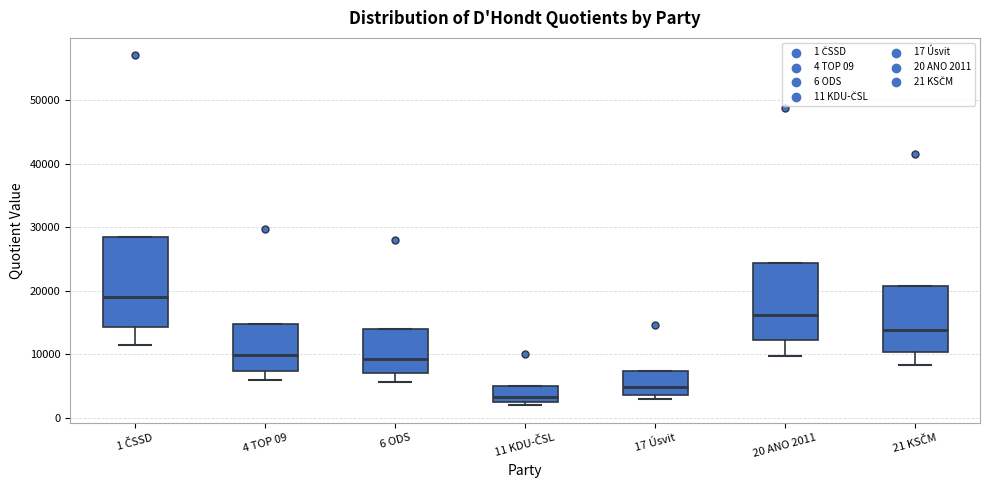

Reading left to right, read every box against the y-axis: the position of its median line, the range the box covers, and the ends of its whiskers. The values are not printed on the chart, so give them approximately, as read against the axis.

1 ČSSD: median 19000, box 14000 to 29000, whiskers 11000 to 29000
4 TOP 09: median 10000, box 7000 to 15000, whiskers 6000 to 15000
6 ODS: median 9000, box 7000 to 14000, whiskers 6000 to 14000
11 KDU-ČSL: median 3000 (just above the box's lower edge), box 3000 to 5000, whiskers 2000 to 5000
17 Úsvit: median 5000, box 4000 to 7000, whiskers 3000 to 7000
20 ANO 2011: median 16000, box 12000 to 24000, whiskers 10000 to 24000
21 KSČM: median 14000, box 10000 to 21000, whiskers 8000 to 21000